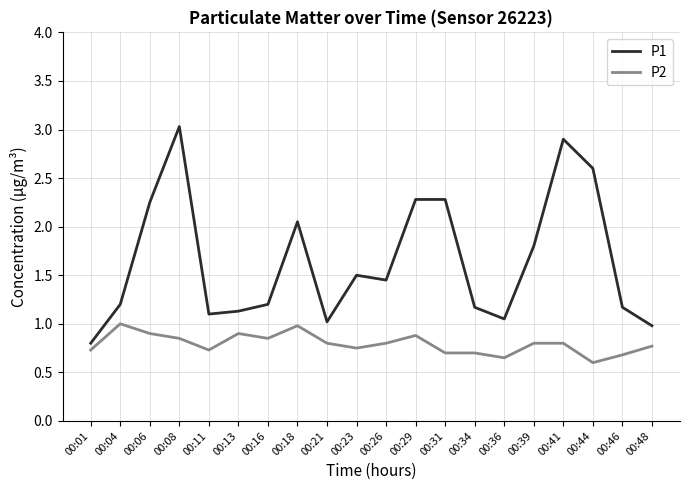

Rank the series by their average value, from highest to lowest.

P1, P2